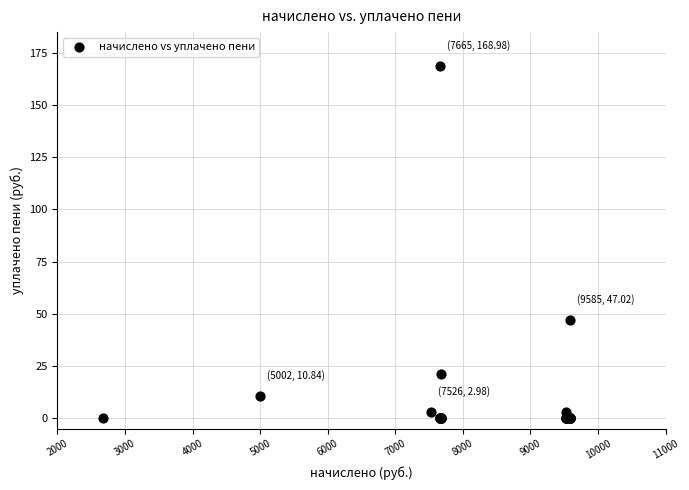

What Y value in the scatter plot is closest to 84?

47.0